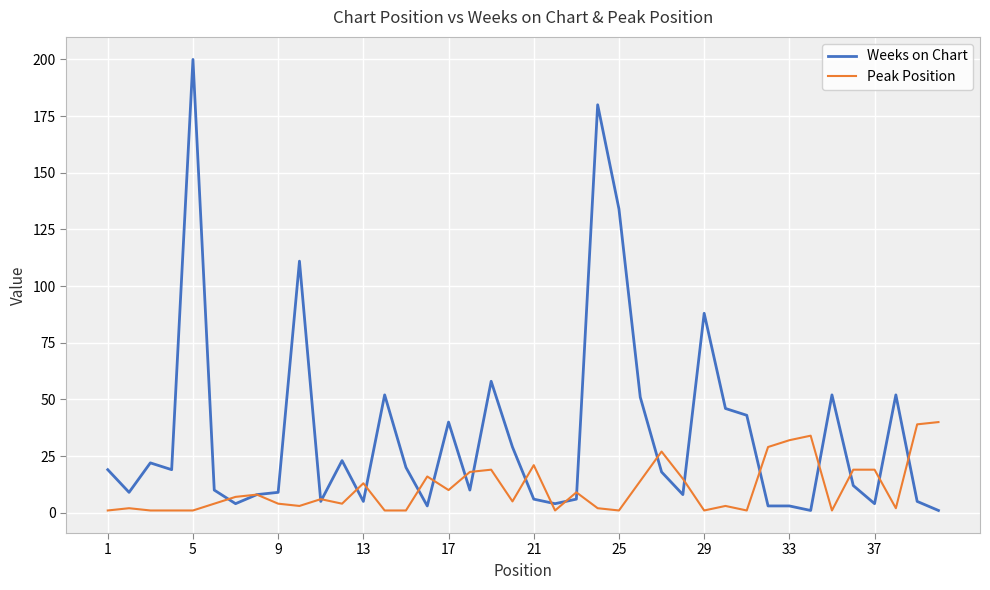

Which series has the largest total across all categories?

Weeks on Chart